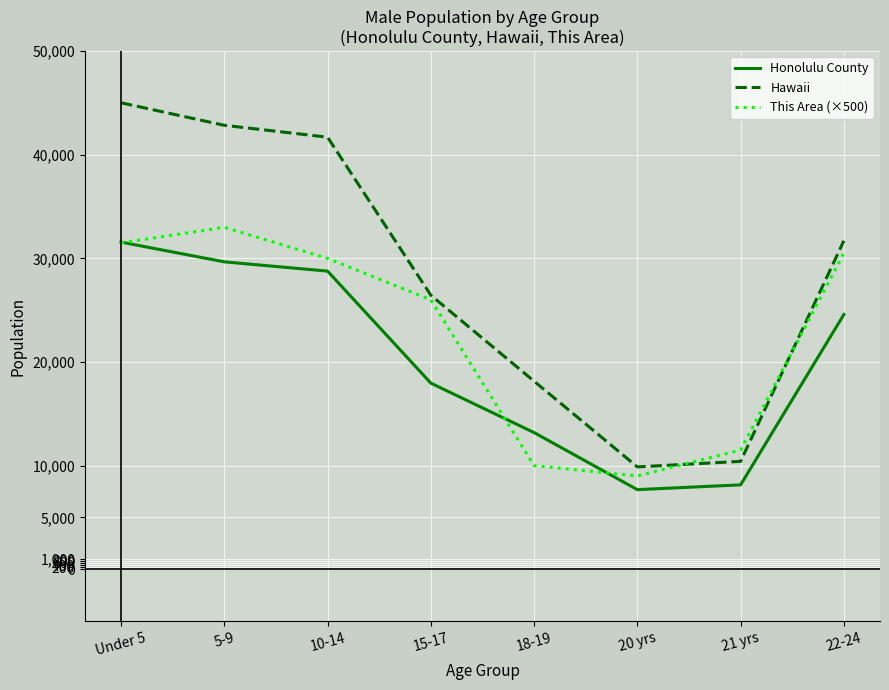

What is the difference between the This Area (×500) values at 10-14 and 22-24?

500